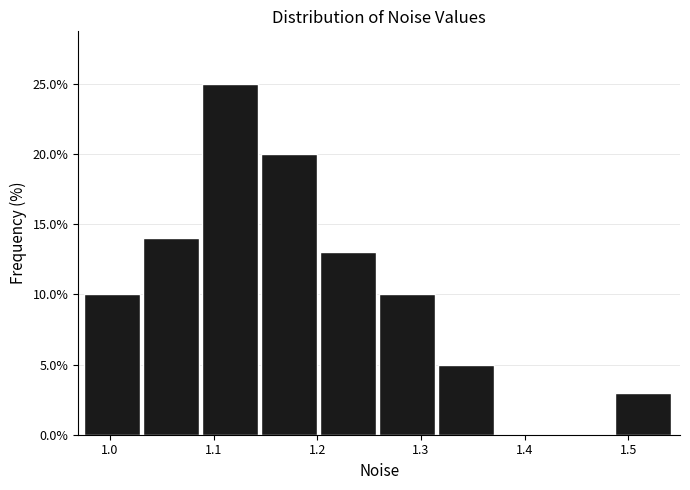

What is the height of the bar covering 1.09 to 1.15 on the x-axis? Neither the bar edges nor the heights are printed on the chart, so give them approximately, as read against the axes.

25